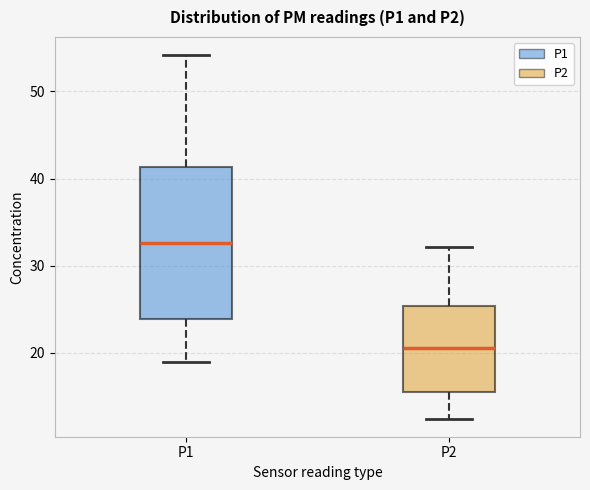

Which box has the highest median line?

P1